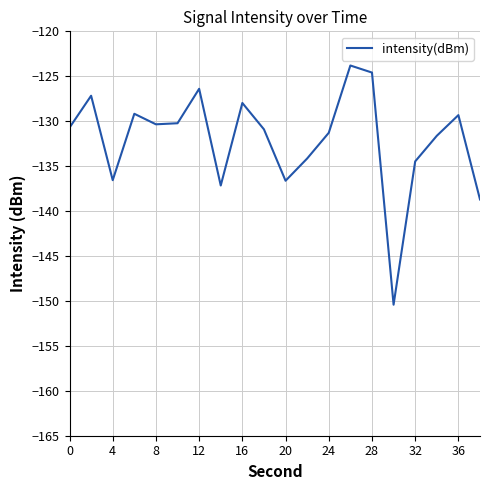

What is the difference between the maximum and minimum values?

26.6